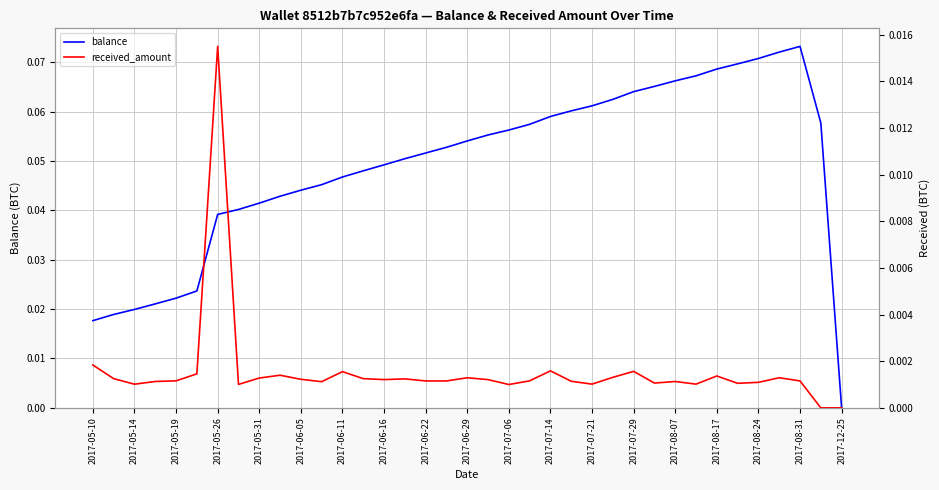

Which category has the lowest value in the balance series?

2017-12-25